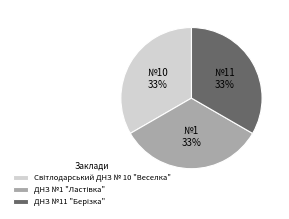

Is there a majority slice in this chart?

No